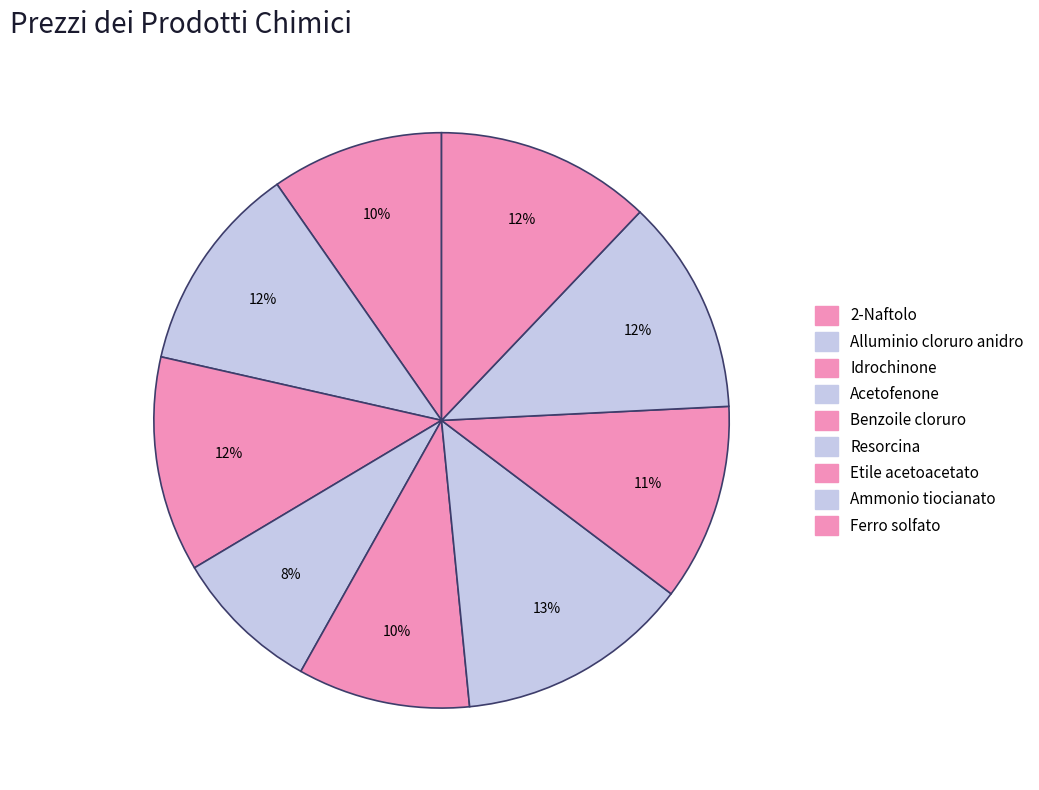

True or false: 2-Naftolo accounts for 10% of the total.

True